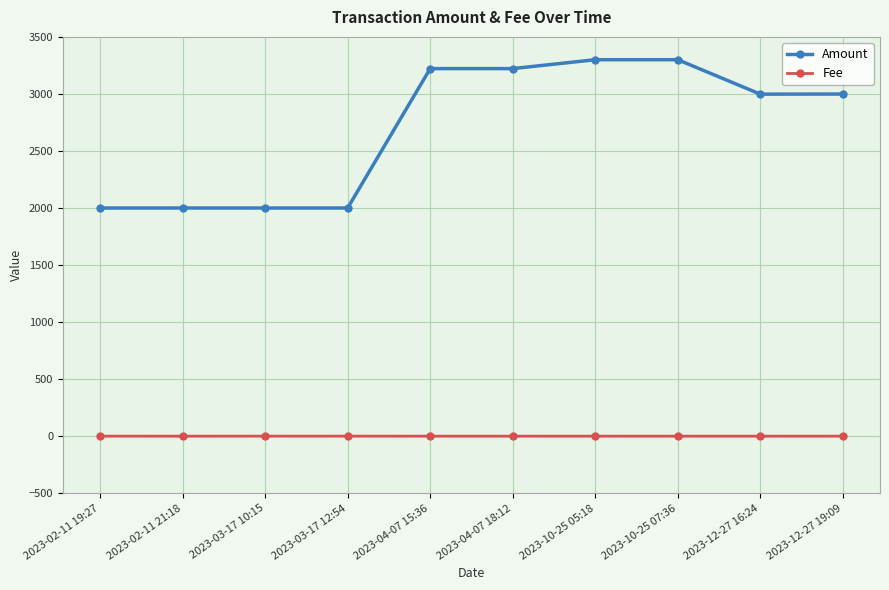

Rank the series by their maximum value, from lowest to highest.

Fee, Amount